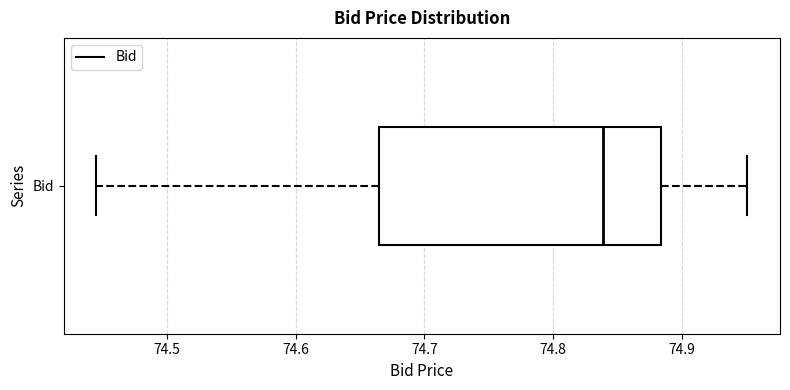

Transcribe this box plot: give where the median line is, the range the box spans, and where the two whiskers end, as read against the x-axis. The values are not printed on the chart, so give them approximately, as read against the axis.

median 74.84, box 74.66 to 74.88, whiskers 74.45 to 74.95